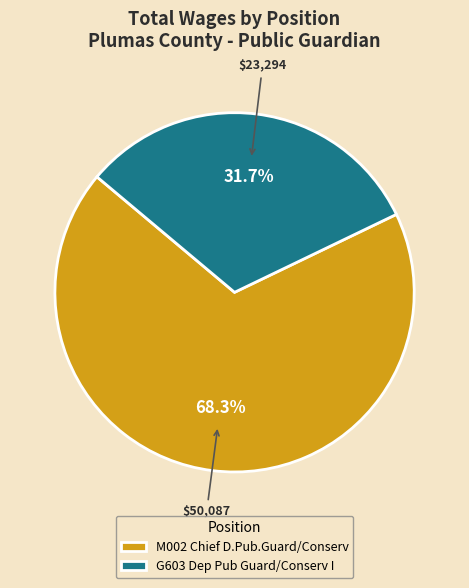

What percentage is the G603 Dep Pub Guard/Conserv I slice, to the nearest percent?

32%